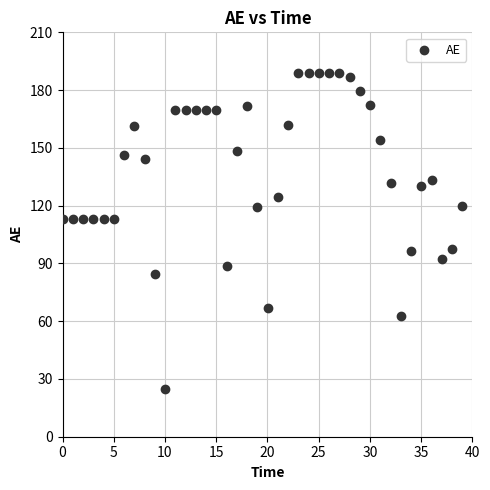

What is the range of Y values (max minus min)?

163.9